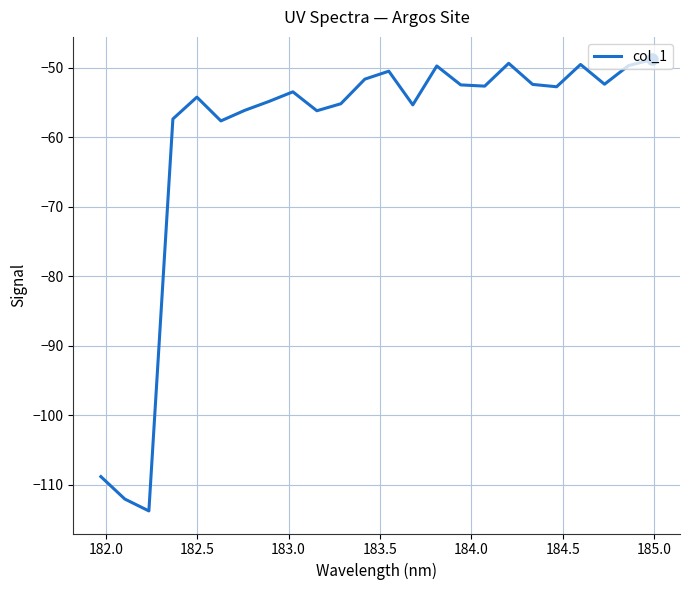

What is the greatest value displayed?

-48.8